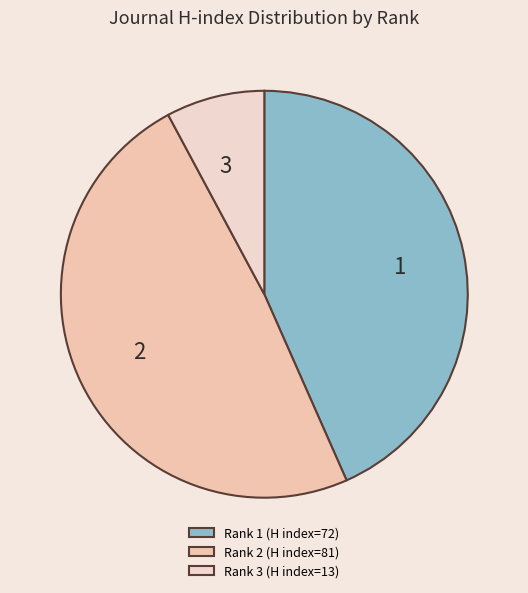

Which slice is the largest?

Rank 2 (H index=81)